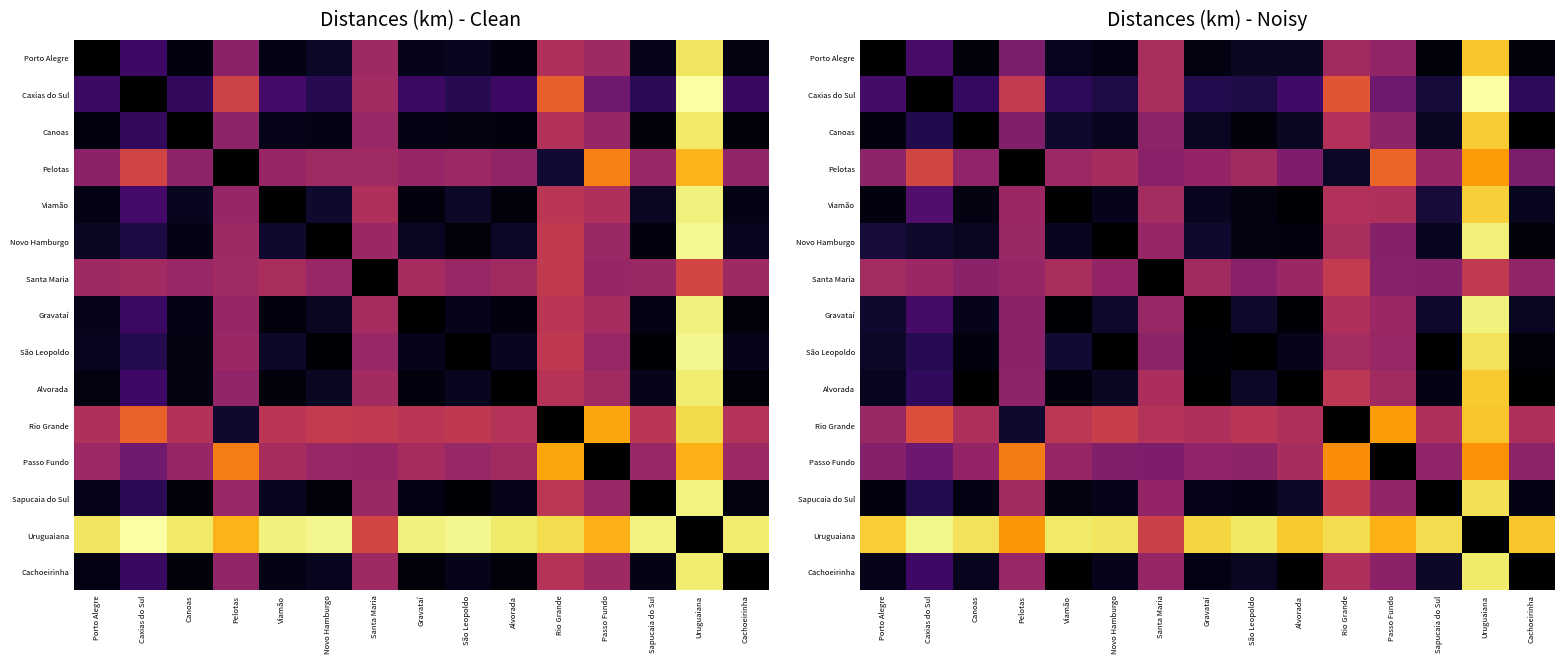

Where does the Uruguaiana series first go above 634?

Caxias do Sul